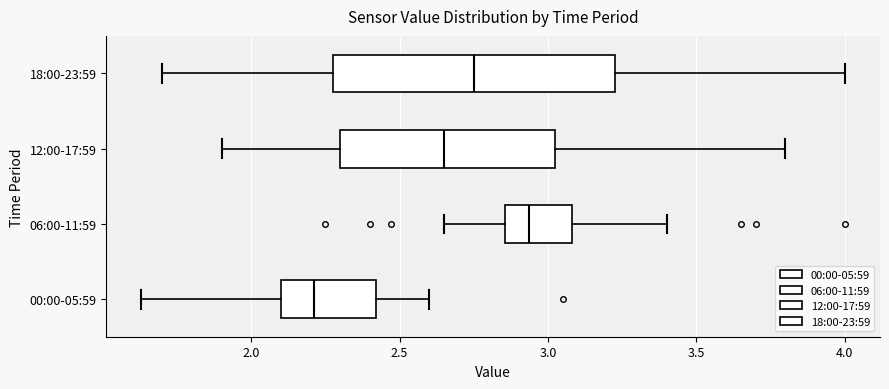

Reading bottom to top, transcribe this box plot: for each box, give where its median line is, the range the box spans, and where its two whiskers end, as read against the x-axis. The values are not printed on the chart, so give them approximately, as read against the axis.

00:00-05:59: median 2.20, box 2.10 to 2.40, whiskers 1.65 to 2.60
06:00-11:59: median 2.95, box 2.85 to 3.10, whiskers 2.65 to 3.40
12:00-17:59: median 2.65, box 2.30 to 3.05, whiskers 1.90 to 3.80
18:00-23:59: median 2.75, box 2.30 to 3.25, whiskers 1.70 to 4.00